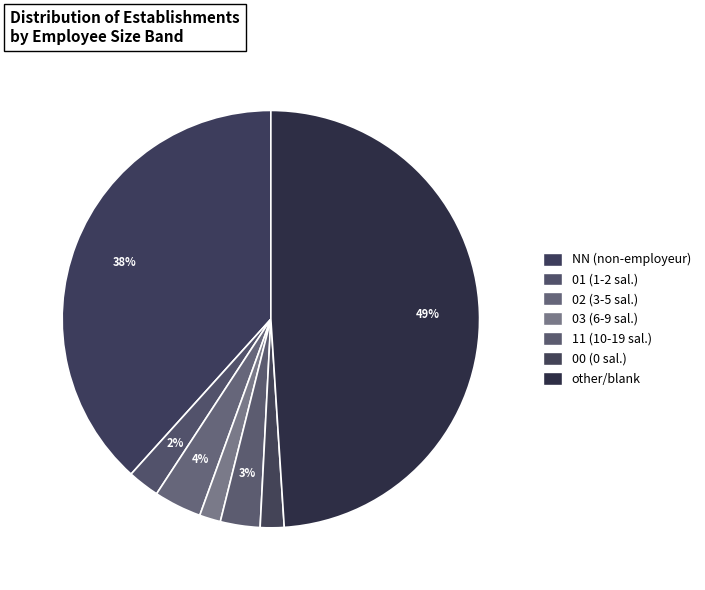

How many slices are in this pie chart?

7